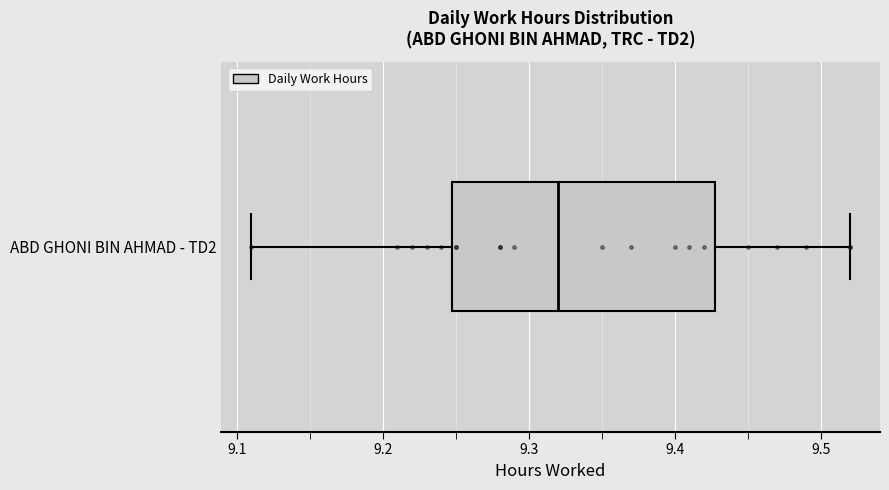

Read this box plot against the x-axis: the position of the median line, the range covered by the box, and the ends of both whiskers. The values are not printed on the chart, so give them approximately, as read against the axis.

median 9.32, box 9.25 to 9.43, whiskers 9.11 to 9.52